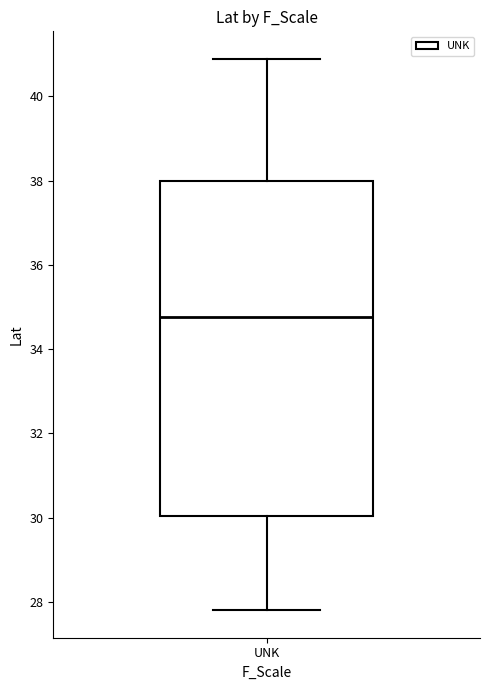

Transcribe this box plot: give where the median line is, the range the box spans, and where the two whiskers end, as read against the y-axis. The values are not printed on the chart, so give them approximately, as read against the axis.

median 34.8, box 30.0 to 38.0, whiskers 27.8 to 40.8